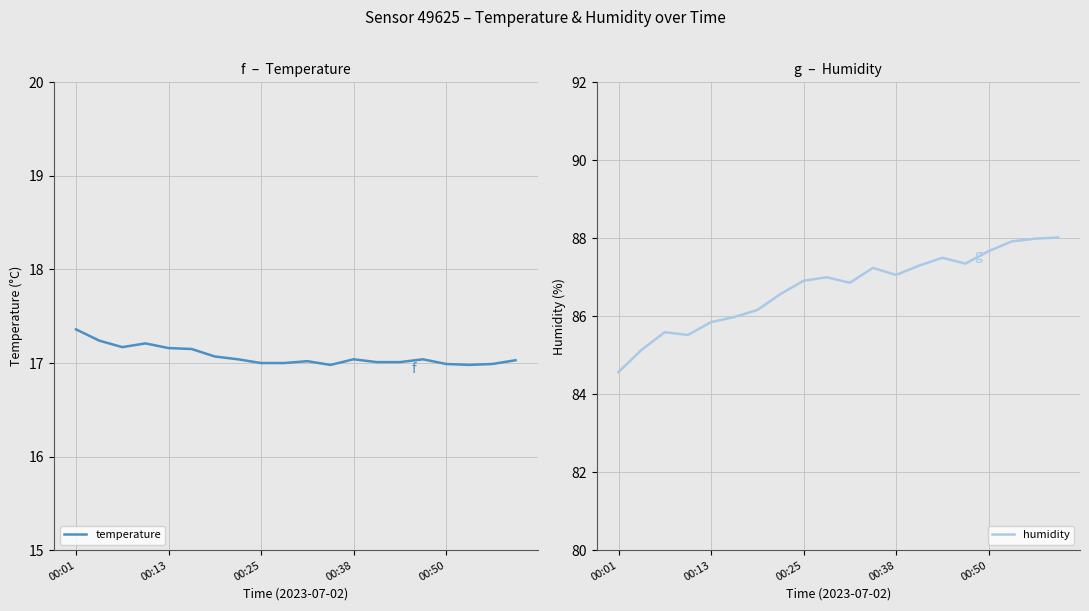

Which category has the lowest value in the humidity series?

00:01